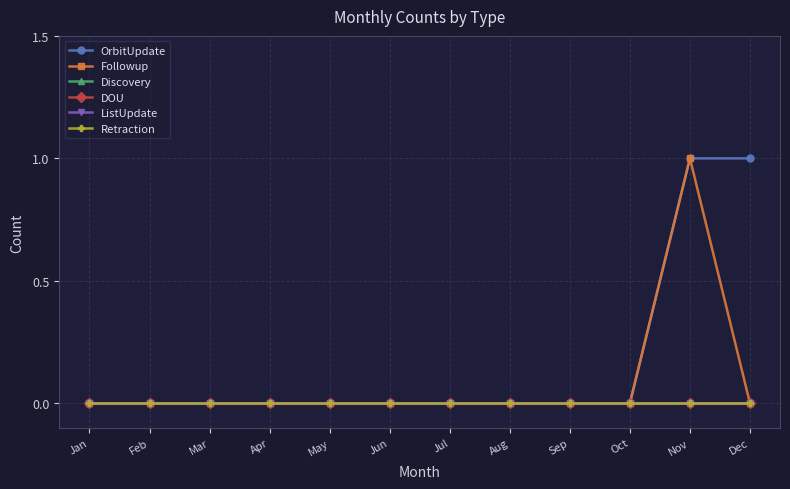

True or false: OrbitUpdate and Followup intersect in this chart.

False